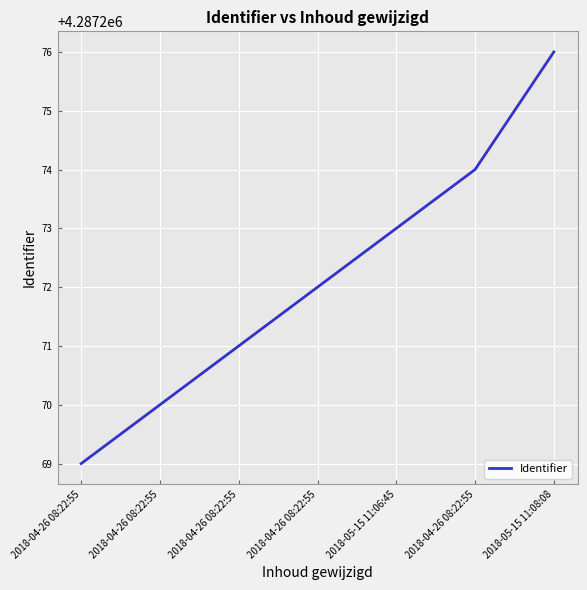

At which label does the data first exceed 4287272?

2018-05-15 11:06:45